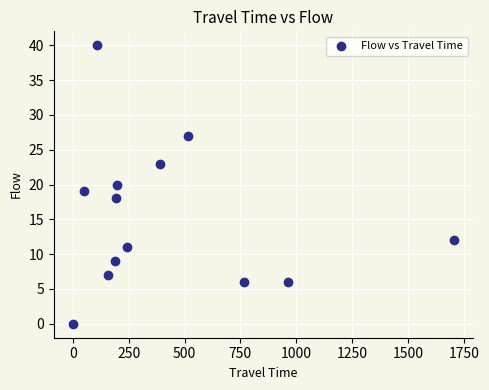

What is the range of Y values (max minus min)?

40